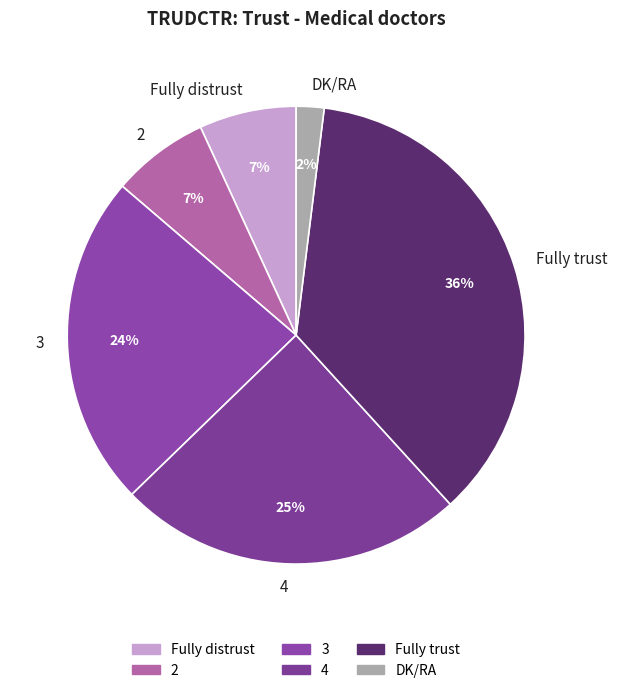

True or false: 3 accounts for 31% of the total.

False